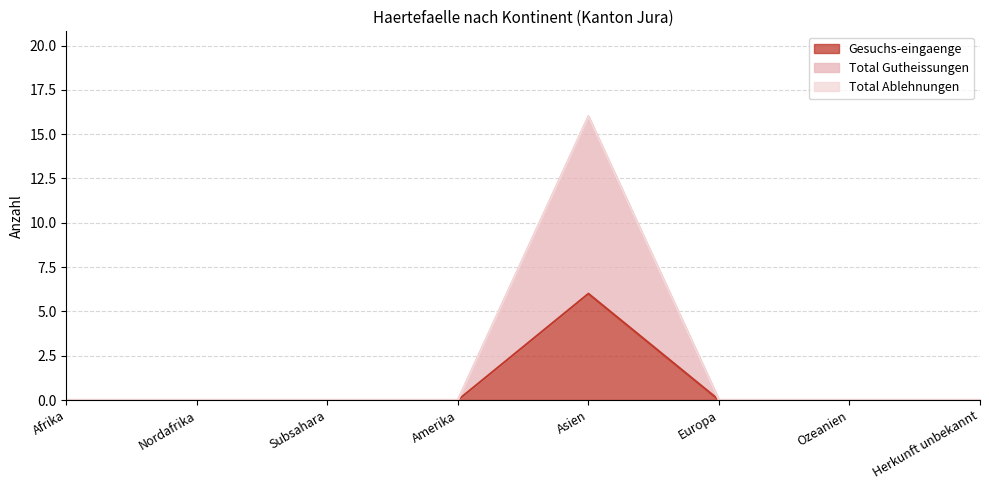

List the series in order of their overall mean, highest first.

Total Gutheissungen, Gesuchs-eingaenge